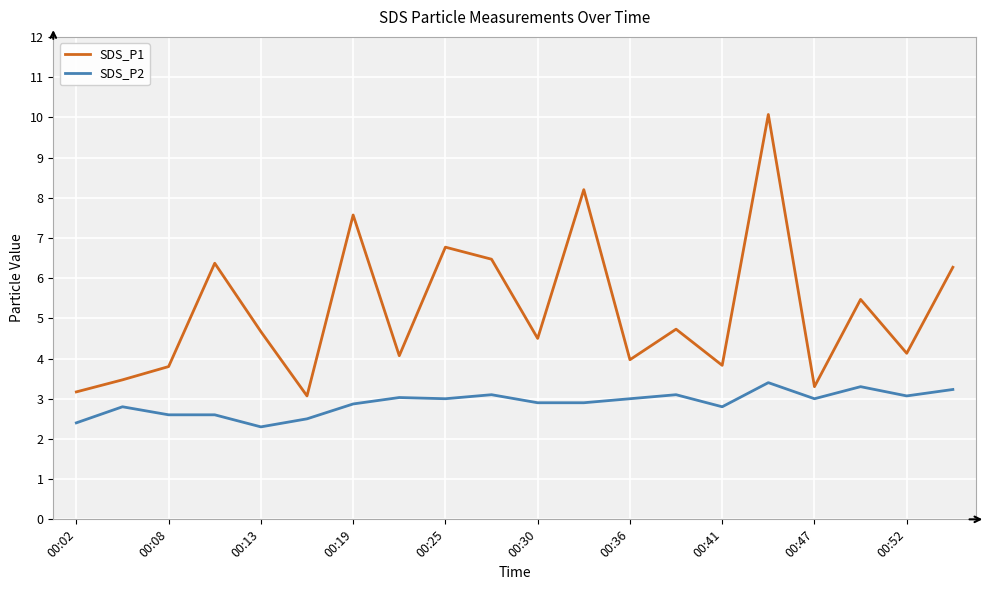

What is the difference between the maximum and minimum values in the SDS_P1 series?

7.0